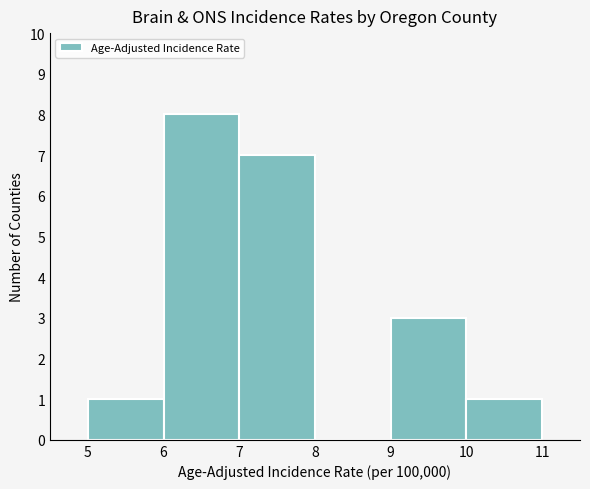

Over which range of the x-axis is the bar tallest?

6 to 7